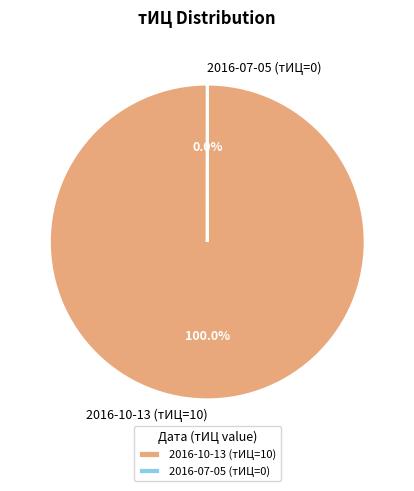

What percentage is the 2016-10-13 (тИЦ=10) slice, to the nearest percent?

100%